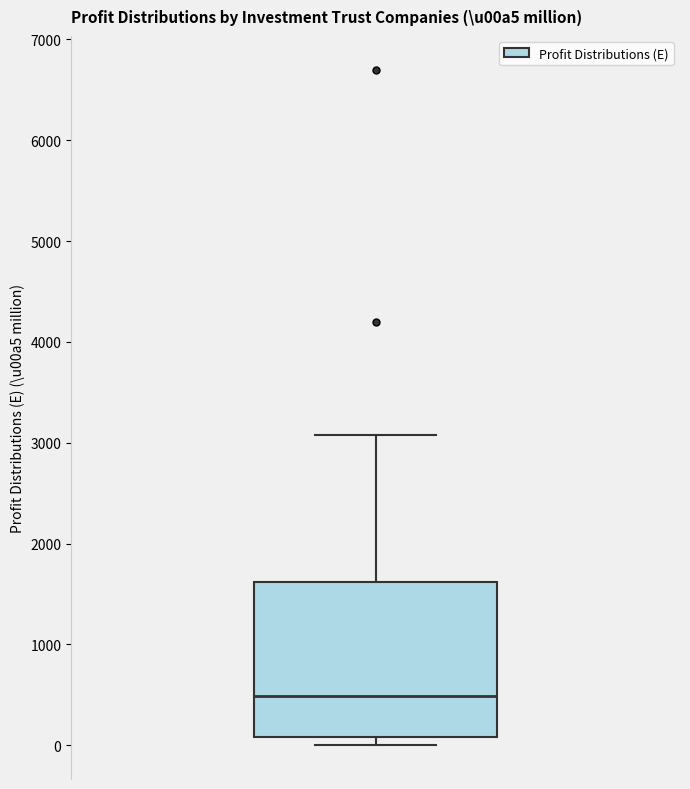

Transcribe this box plot: give where the median line is, the range the box spans, and where the two whiskers end, as read against the y-axis. The values are not printed on the chart, so give them approximately, as read against the axis.

median 500, box 100 to 1600, whiskers 0 to 3100